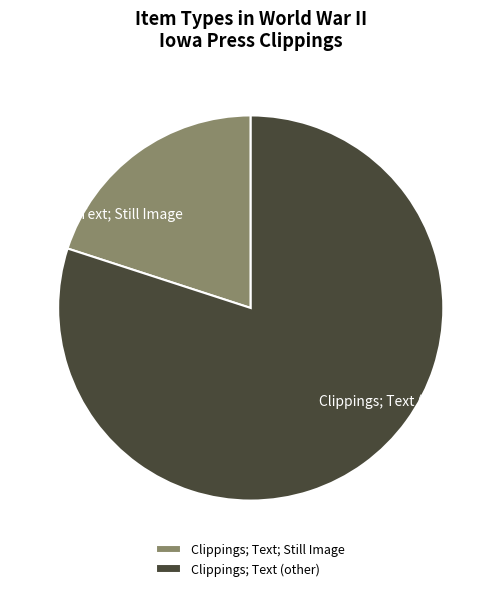

Does any single category account for the majority?

Yes